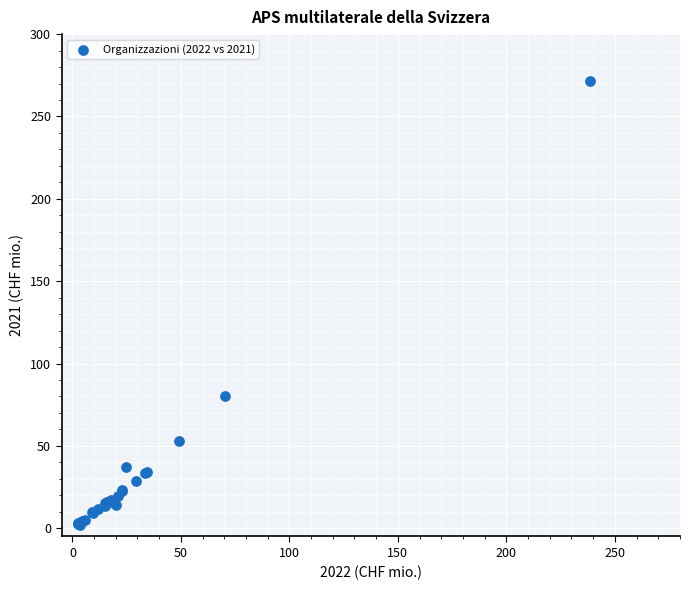

What Y value in the scatter plot is closest to 136?

80.3